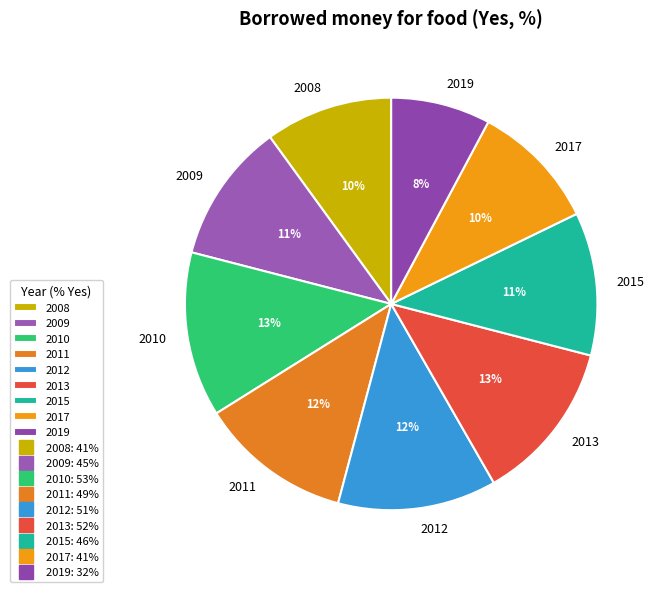

Count the number of slices in the pie.

9